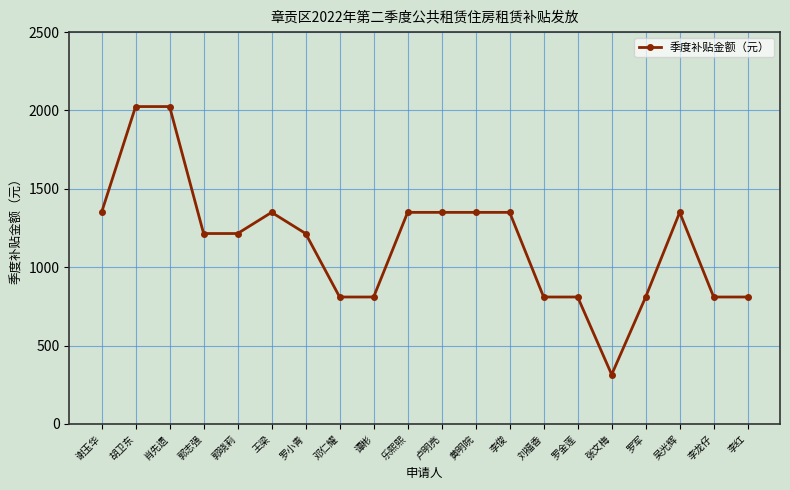

What value does the data have at 罗小青?

1215